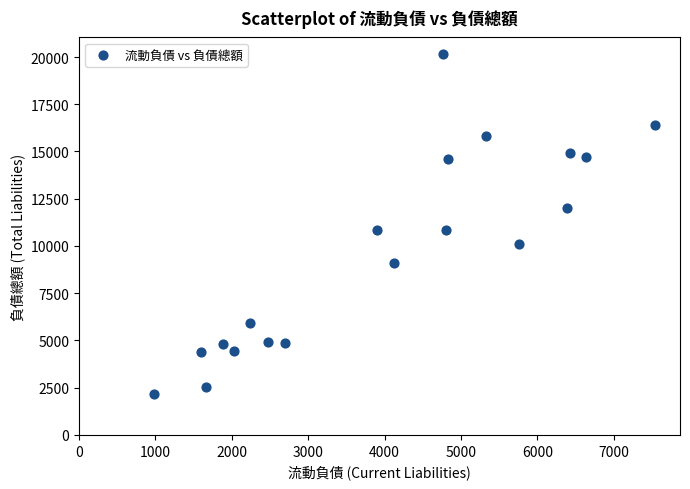

What is the range of X values (max minus min)?

6560